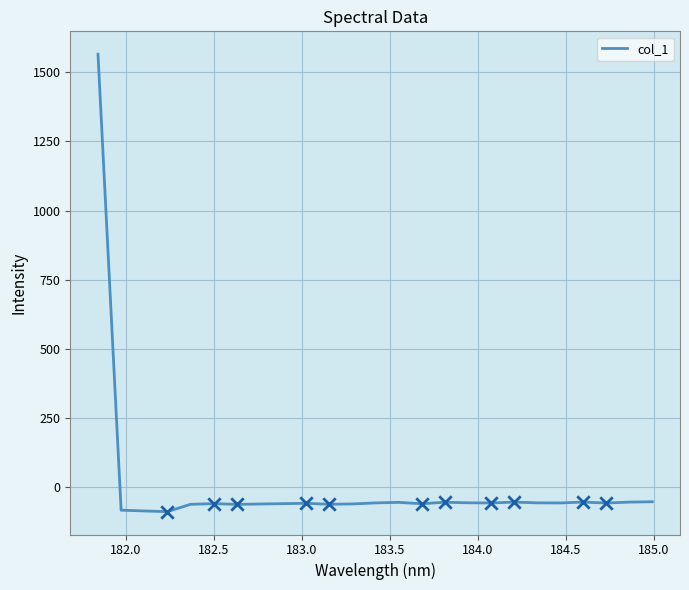

What is the difference between the maximum and minimum values?

1654.4